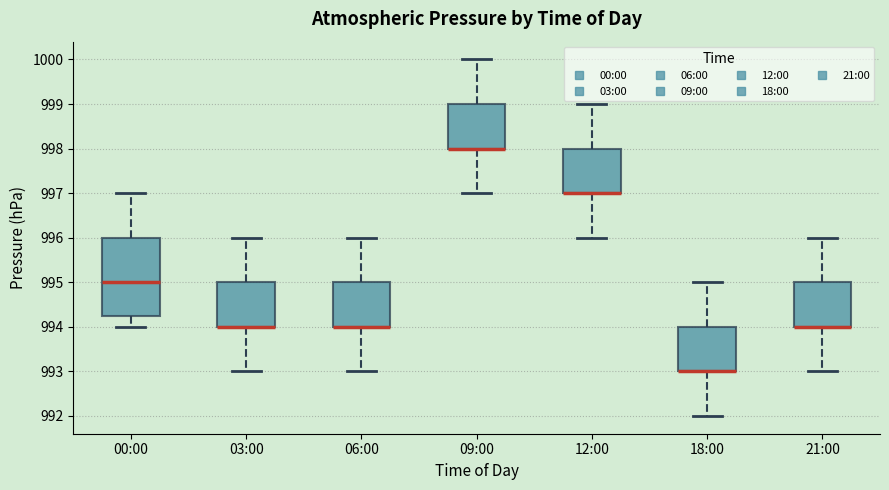

Reading left to right, transcribe this box plot: for each box, give where its median line is, the range the box spans, and where its two whiskers end, as read against the y-axis. The values are not printed on the chart, so give them approximately, as read against the axis.

00:00: median 995.0, box 994.3 to 996.0, whiskers 994.0 to 997.0
03:00: median 994.0 (drawn on the box's lower edge), box 994.0 to 995.0, whiskers 993.0 to 996.0
06:00: median 994.0 (drawn on the box's lower edge), box 994.0 to 995.0, whiskers 993.0 to 996.0
09:00: median 998.0 (drawn on the box's lower edge), box 998.0 to 999.0, whiskers 997.0 to 1000.0
12:00: median 997.0 (drawn on the box's lower edge), box 997.0 to 998.0, whiskers 996.0 to 999.0
18:00: median 993.0 (drawn on the box's lower edge), box 993.0 to 994.0, whiskers 992.0 to 995.0
21:00: median 994.0 (drawn on the box's lower edge), box 994.0 to 995.0, whiskers 993.0 to 996.0